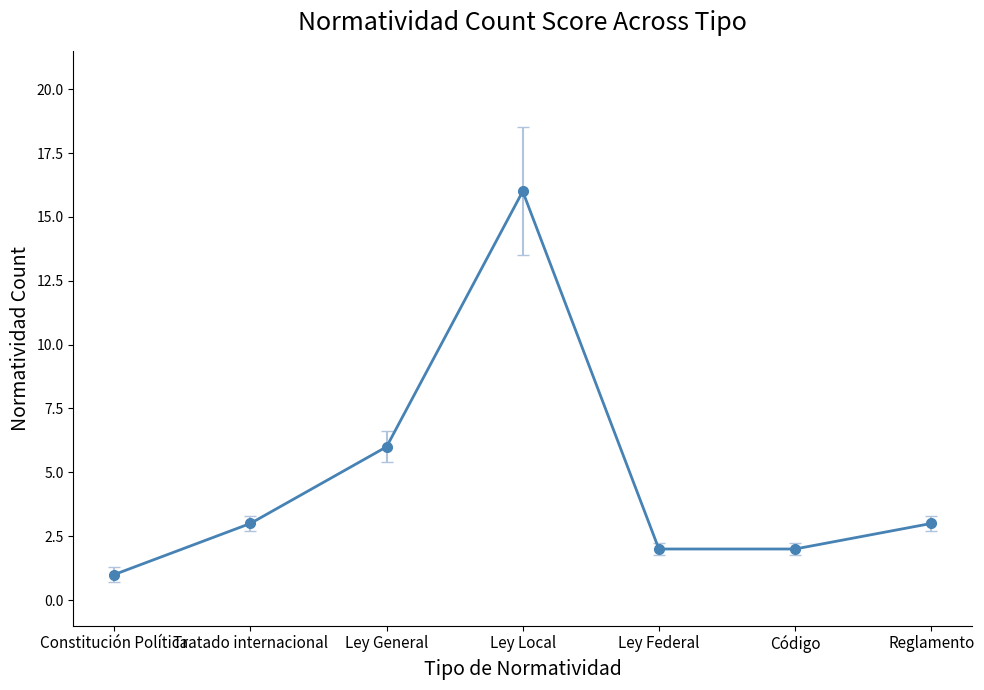

Count the number of categories in the chart.

7